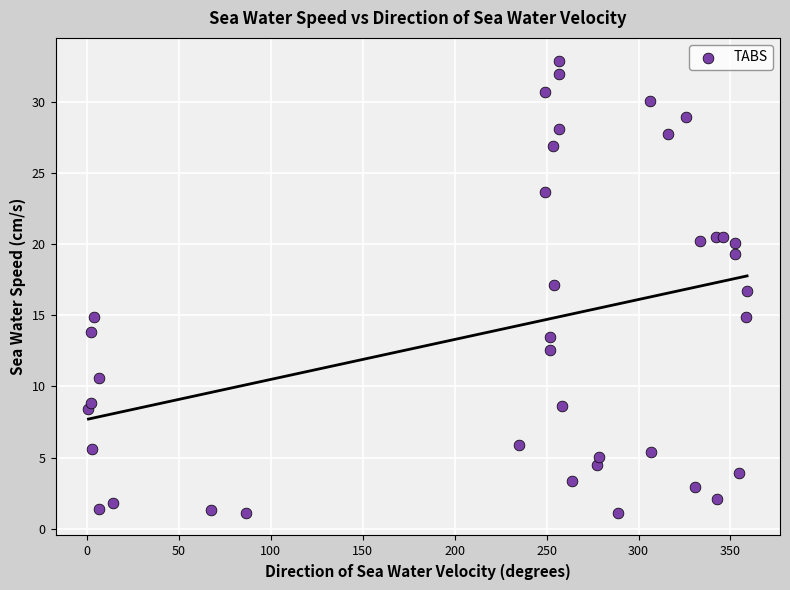

What is the range of X values (max minus min)?

358.3